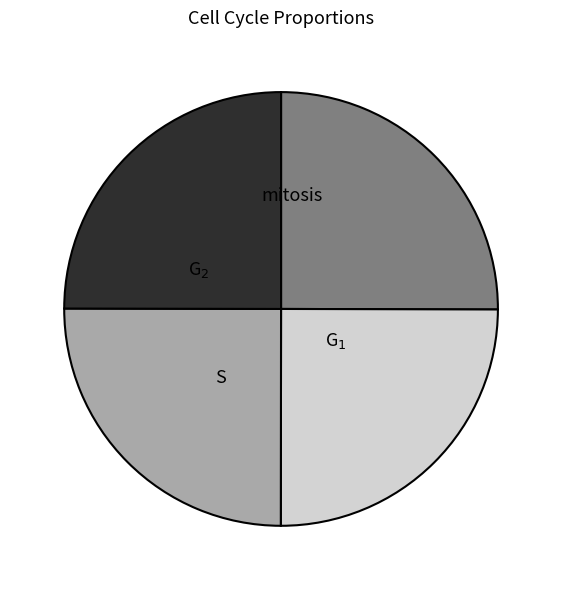

Does any single category account for the majority?

No